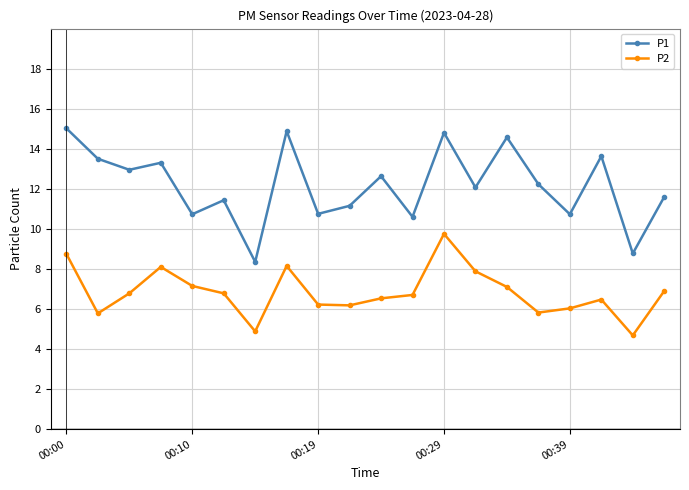

Is this an area chart (filled region under the line)?

No